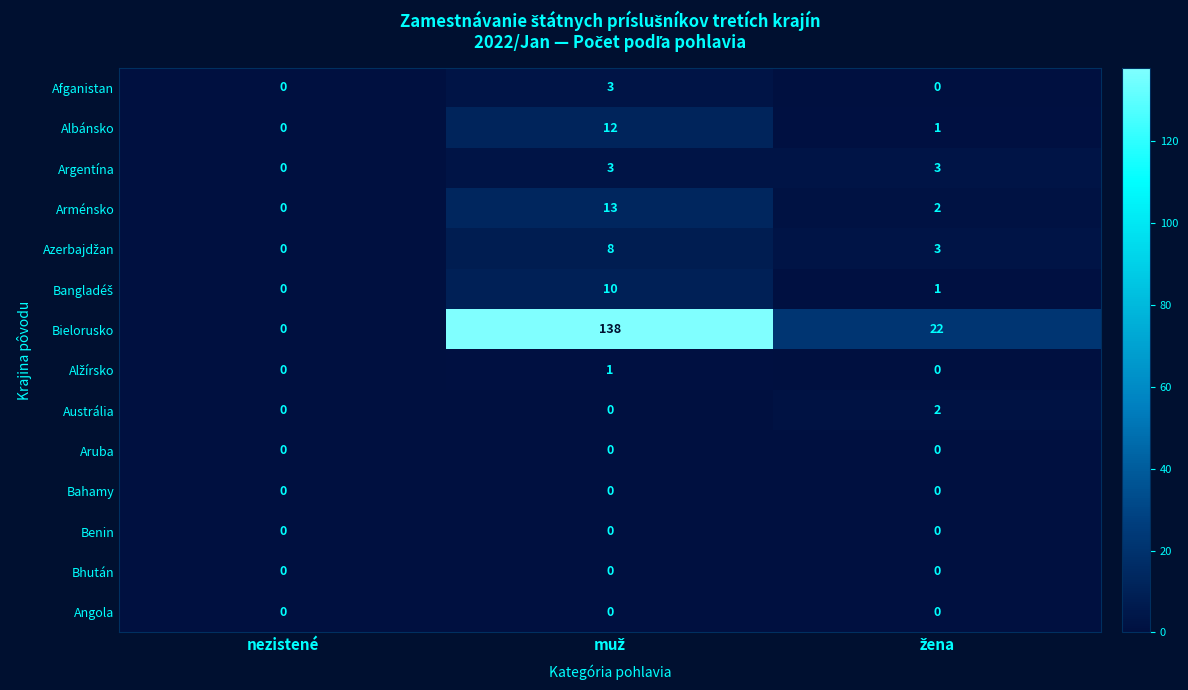

Which series has the largest total across all categories?

Bielorusko